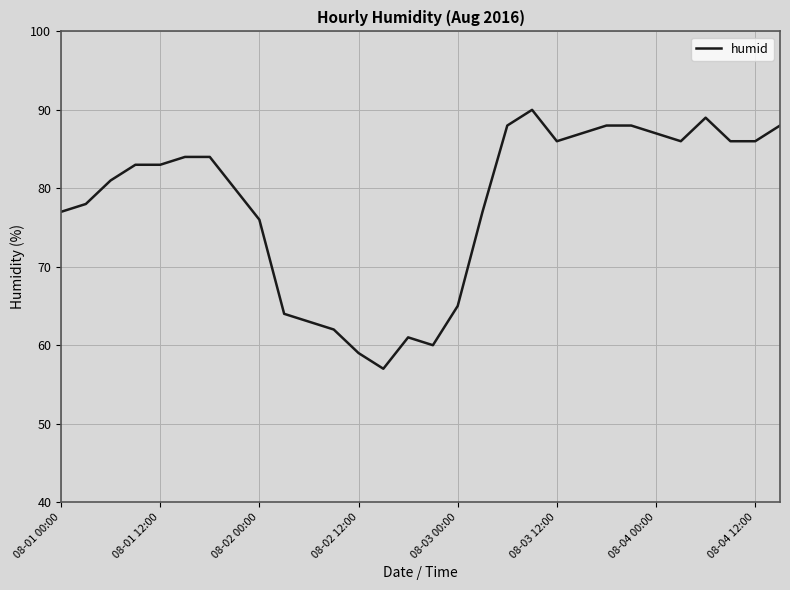

What is the smallest value displayed?

57